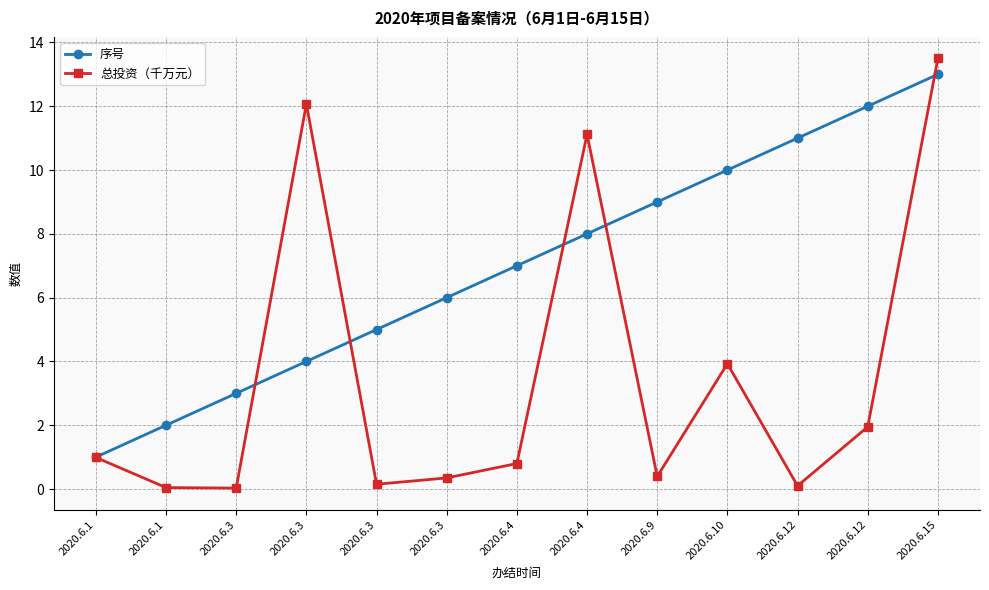

How many categories are shown in the chart?

13